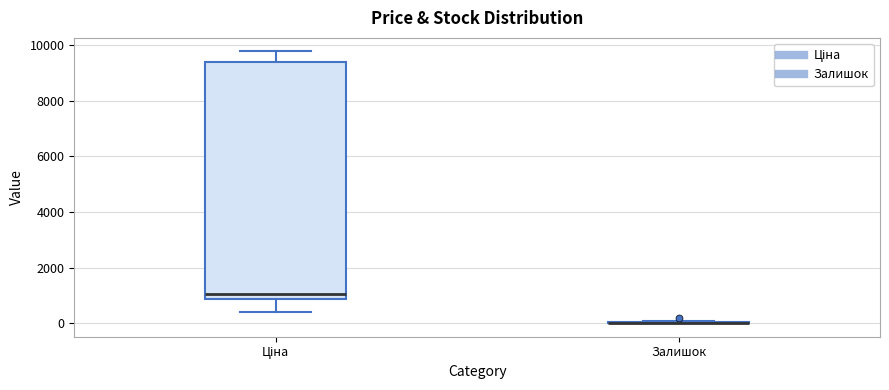

Reading left to right, transcribe this box plot: for each box, give where its median line is, the range the box spans, and where its two whiskers end, as read against the y-axis. The values are not printed on the chart, so give them approximately, as read against the axis.

Ціна: median 1000, box 800 to 9400, whiskers 400 to 9800
Залишок: box collapsed to a line at 0, whiskers 0 to 0